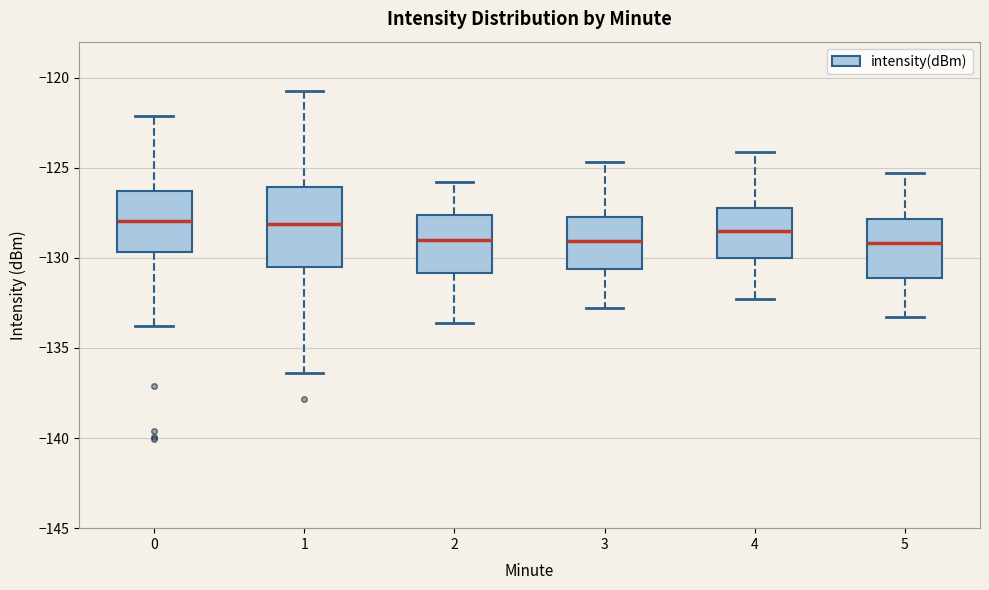

Reading left to right, transcribe this box plot: for each box, give where its median line is, the range the box spans, and where its two whiskers end, as read against the y-axis. The values are not printed on the chart, so give them approximately, as read against the axis.

0: median -128.0, box -129.5 to -126.5, whiskers -134.0 to -122.0
1: median -128.0, box -130.5 to -126.0, whiskers -136.5 to -121.0
2: median -129.0, box -131.0 to -127.5, whiskers -133.5 to -126.0
3: median -129.0, box -130.5 to -127.5, whiskers -133.0 to -124.5
4: median -128.5, box -130.0 to -127.0, whiskers -132.5 to -124.0
5: median -129.0, box -131.0 to -128.0, whiskers -133.5 to -125.5